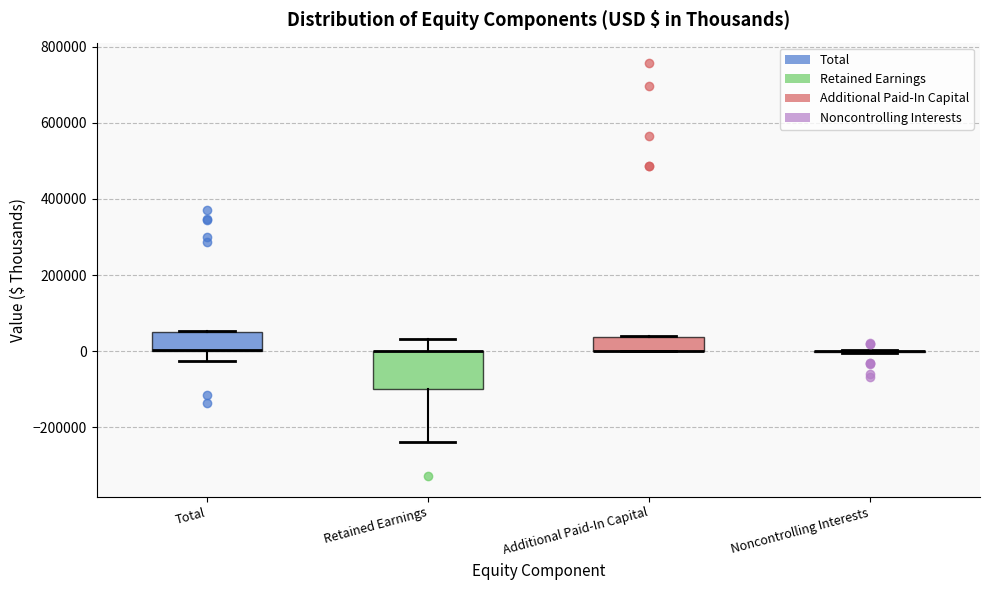

Reading left to right, transcribe this box plot: for each box, give where its median line is, the range the box spans, and where its two whiskers end, as read against the y-axis. The values are not printed on the chart, so give them approximately, as read against the axis.

Total: median 0 (drawn on the box's lower edge), box 0 to 60000, whiskers -20000 to 60000
Retained Earnings: median 0 (drawn on the box's upper edge), box -100000 to 0, whiskers -240000 to 40000
Additional Paid-In Capital: median 0 (drawn on the box's lower edge), box 0 to 40000, whiskers 0 to 40000
Noncontrolling Interests: box collapsed to a line at 0, whiskers 0 to 0